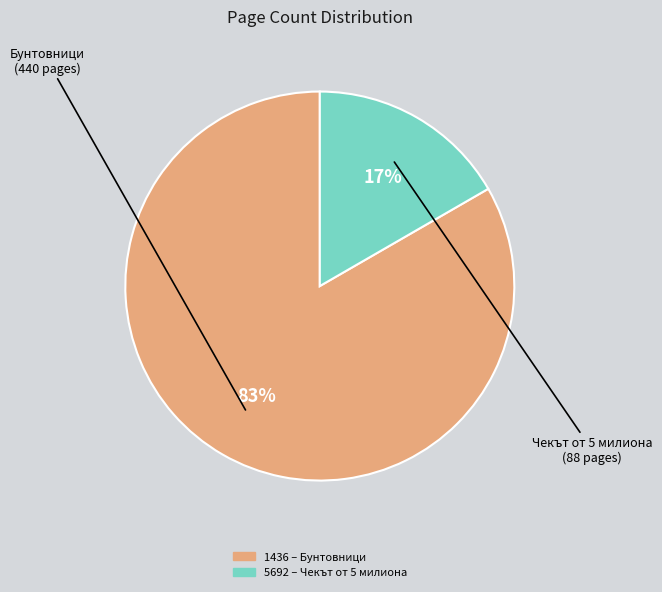

How many slices are in this pie chart?

2